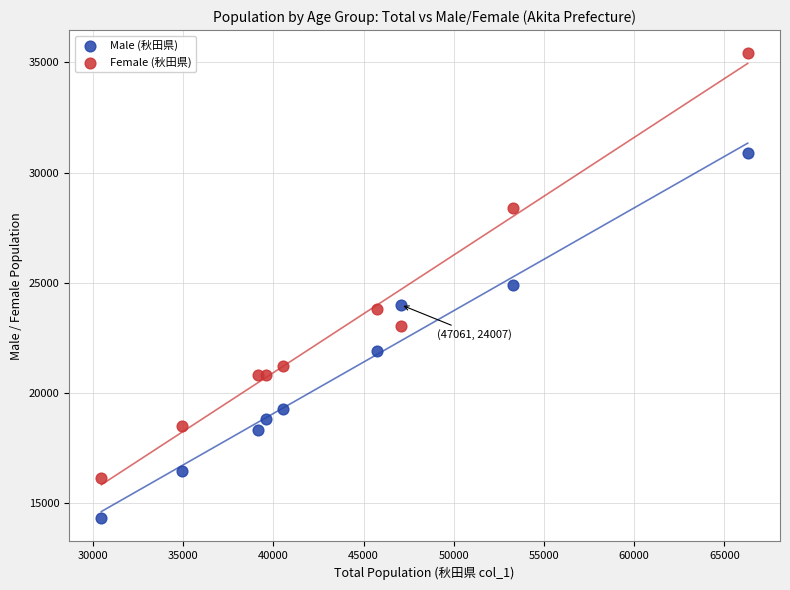

Across all data points, what is the range of X values (max minus min)?

35824